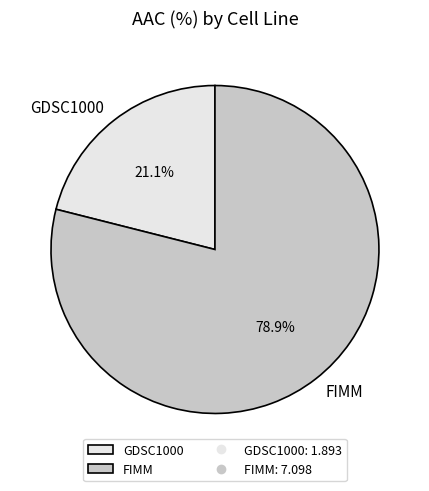

What percentage do FIMM and GDSC1000 together represent?

100.0%